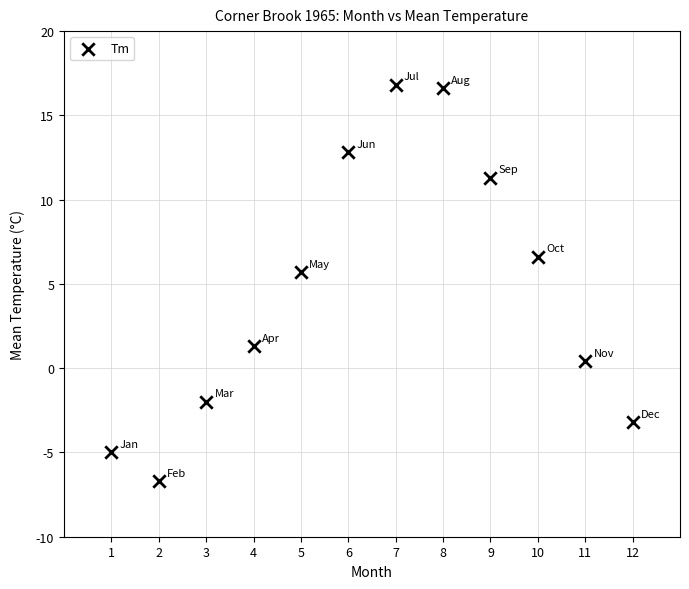

What Y value in the scatter plot is closest to 5?

5.7